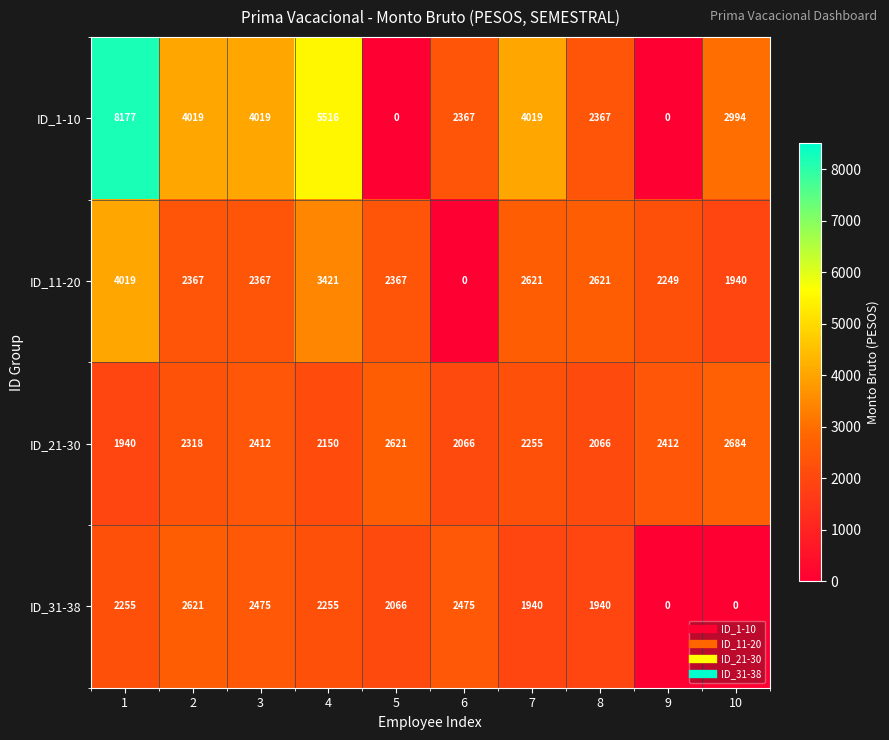

What is the highest value of the ID_11-20 series?

4019